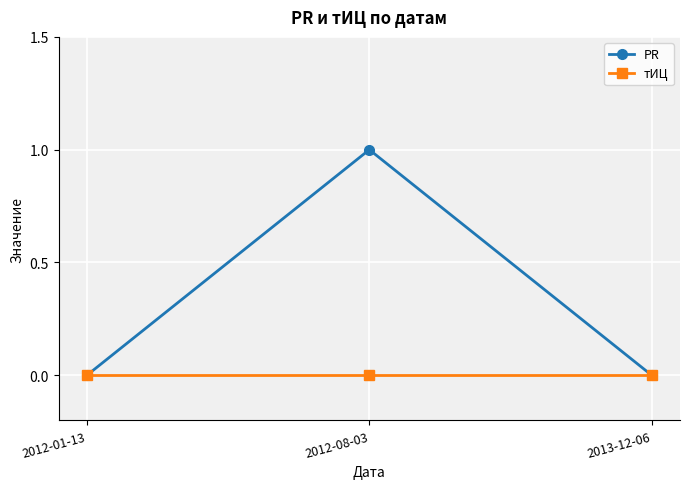

The тИЦ series shows 0 at 2013-12-06. True or false?

True